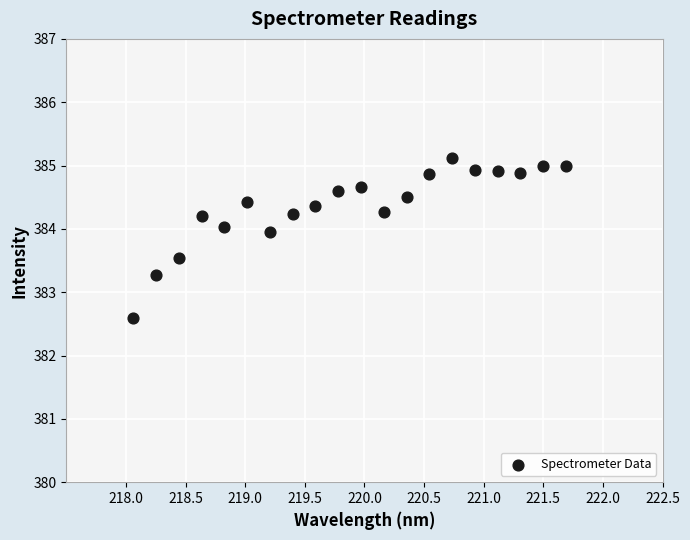

What is the range of Y values (max minus min)?

2.5